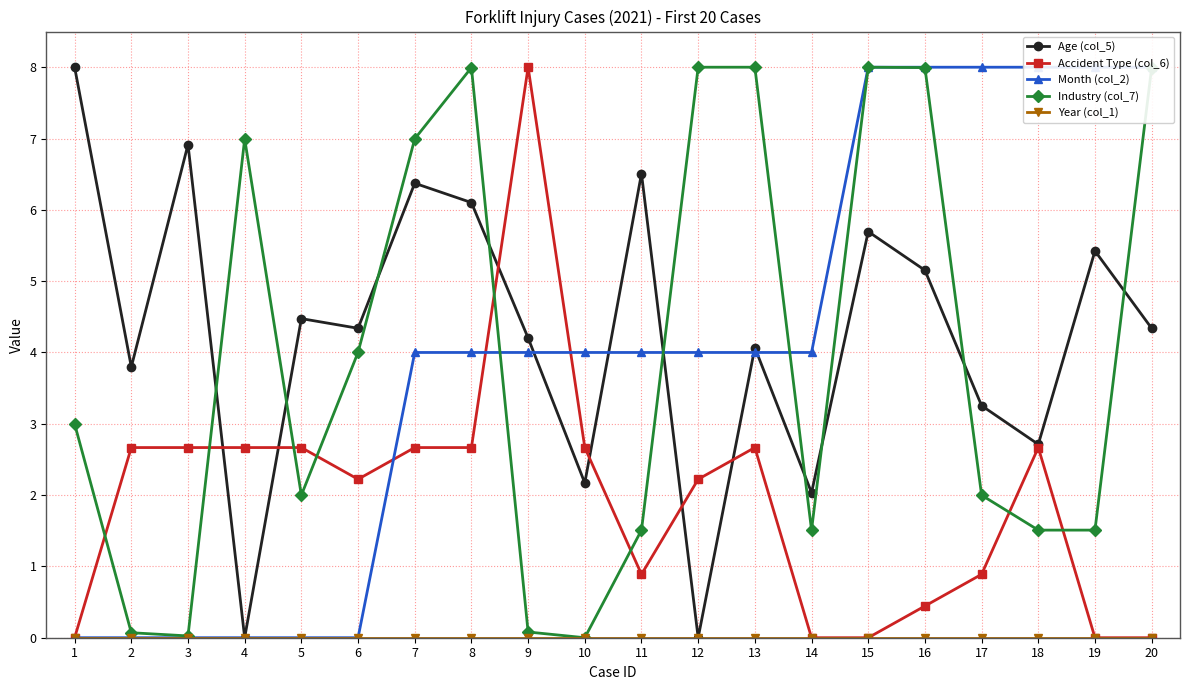

True or false: Industry (col_7) has more than 2 interior local peaks.

True